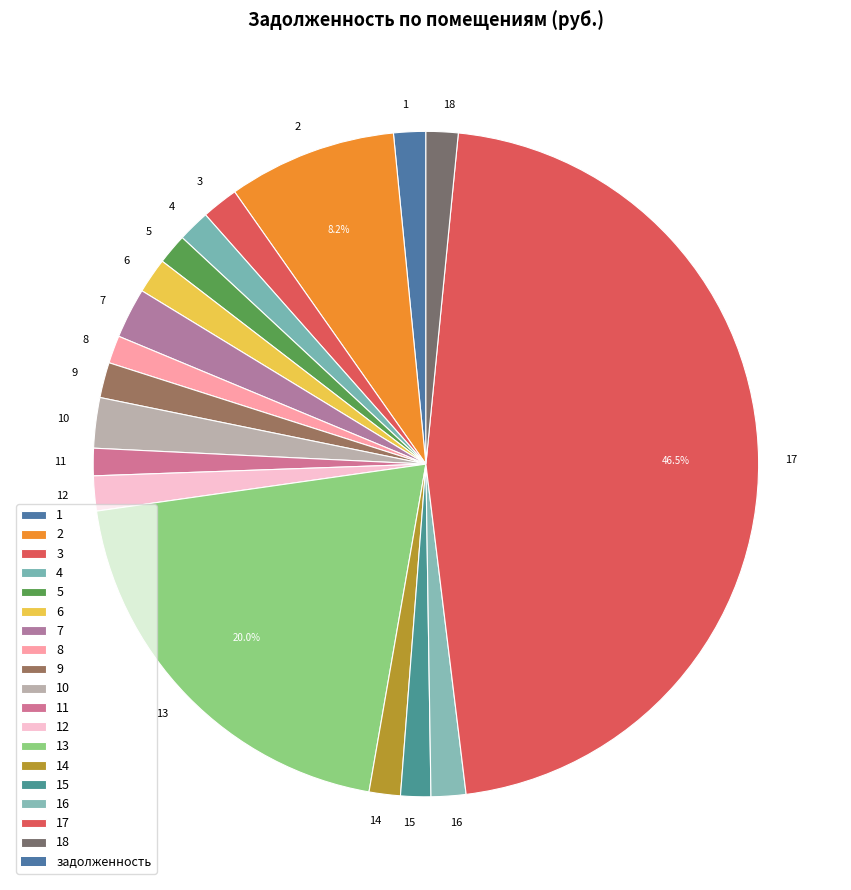

The 11 slice represents 1% of the pie. True or false?

True